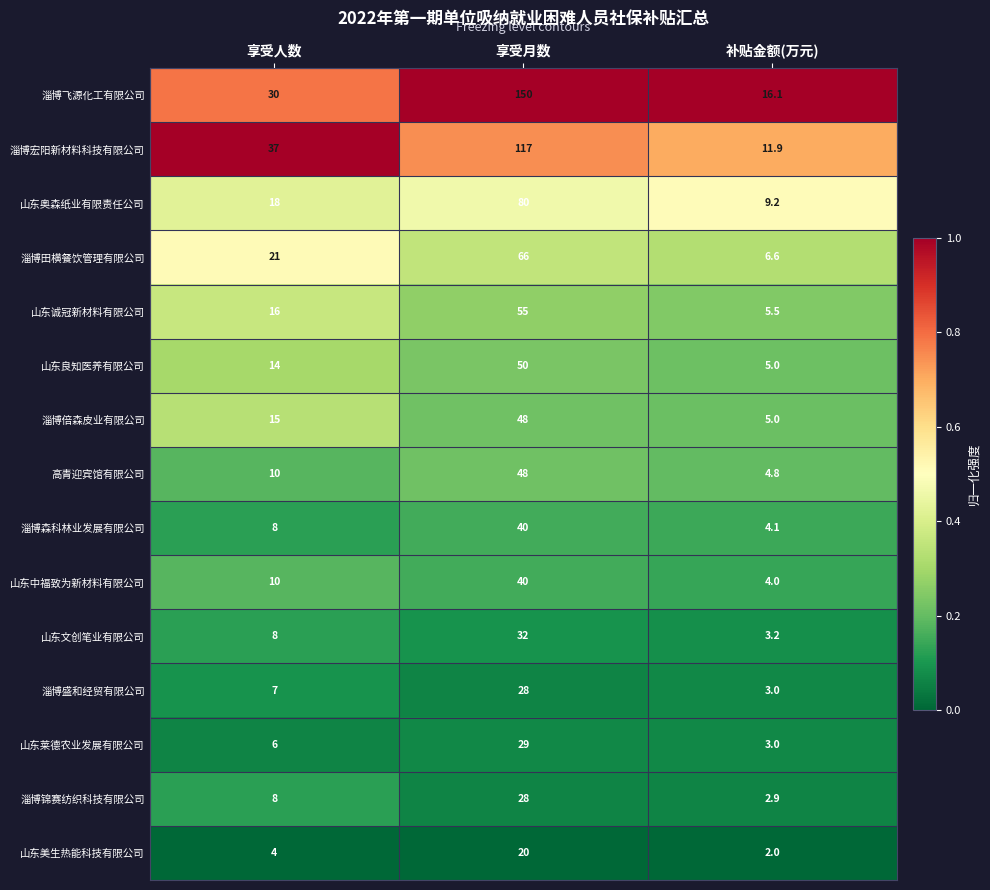

What is the minimum value for 山东文创笔业有限公司?

3.2